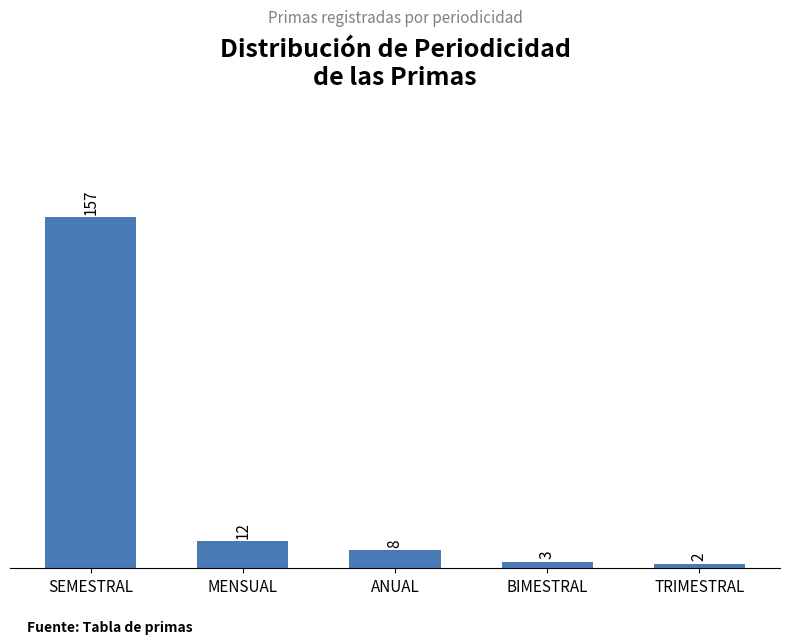

True or false: the data shows 157 at SEMESTRAL.

True